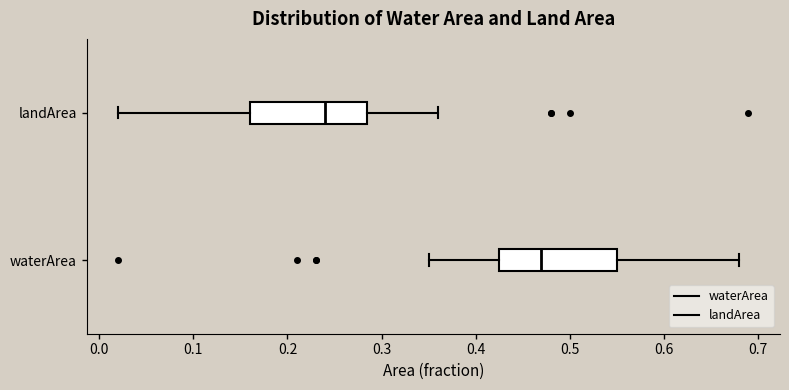

Which box's median line is the furthest to the right?

waterArea